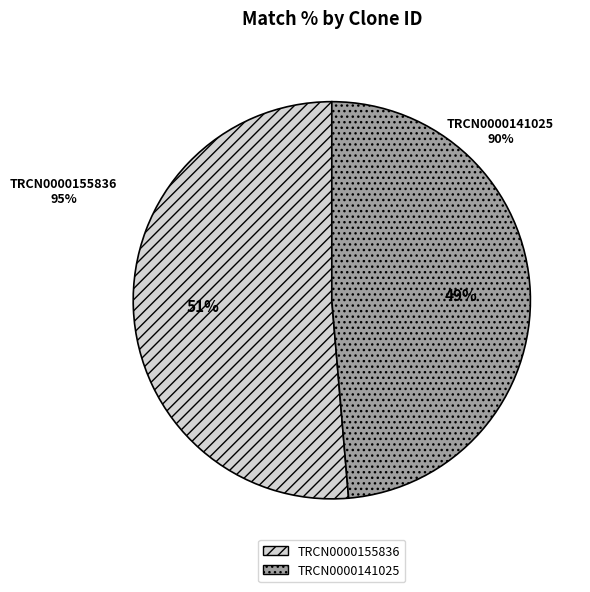

What is the change in value from TRCN0000155836 to TRCN0000141025?

-5